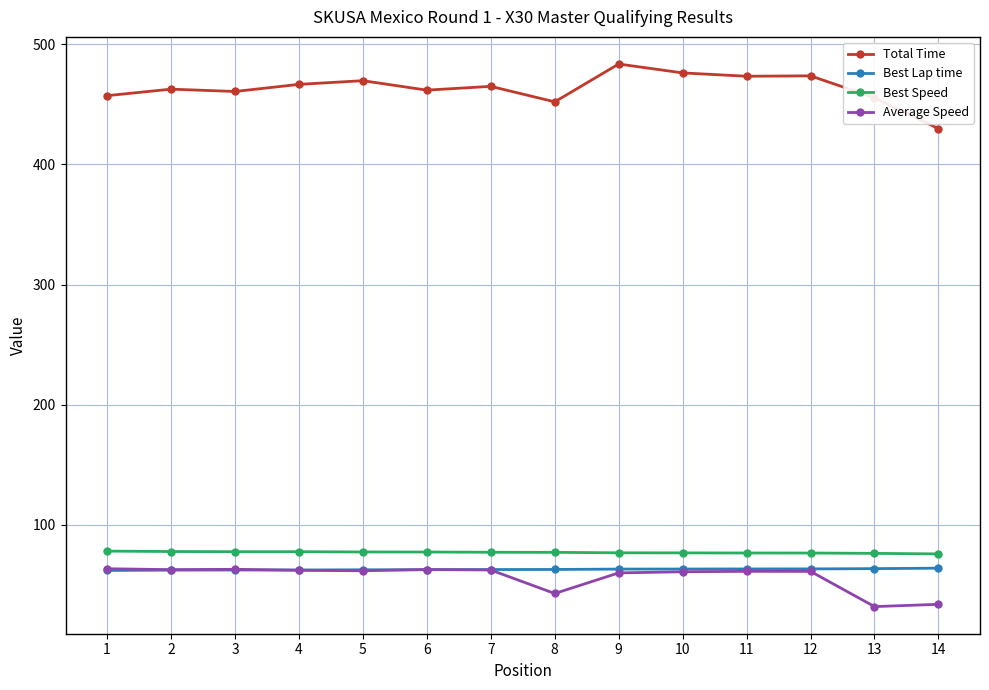

True or false: Average Speed and Best Speed intersect in this chart.

False